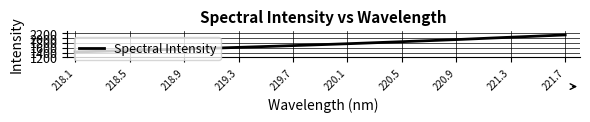

What is the difference between the maximum and minimum values?

700.4